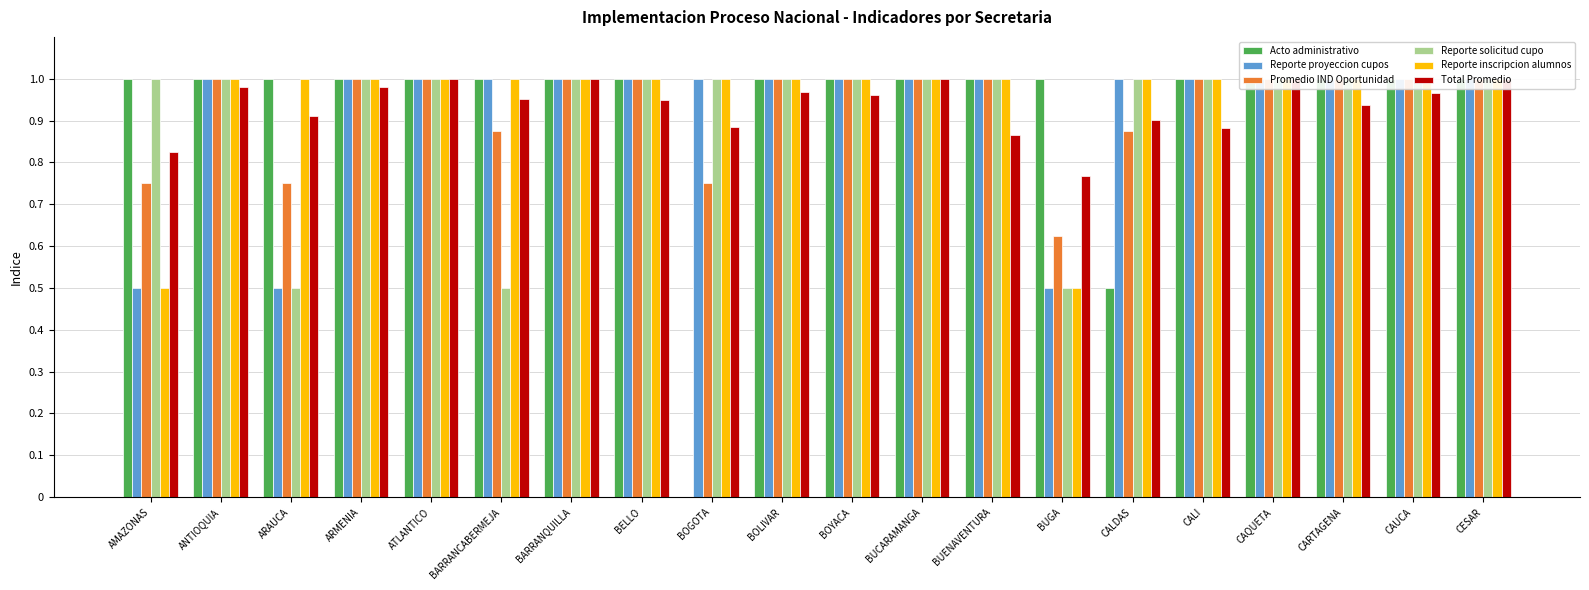

What is the sum of the Reporte inscripcion alumnos values at ATLANTICO and BARRANQUILLA?

2.0